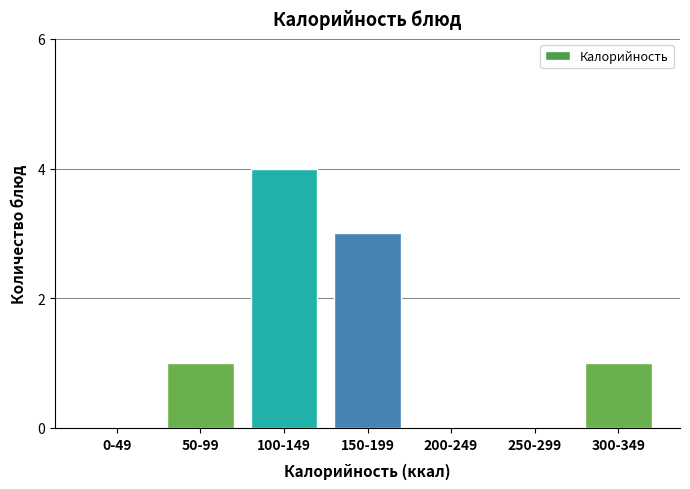

Reading left to right, what are all the values shown in this chart?

0-49=0	50-99=1	100-149=4	150-199=3	200-249=0	250-299=0	300-349=1